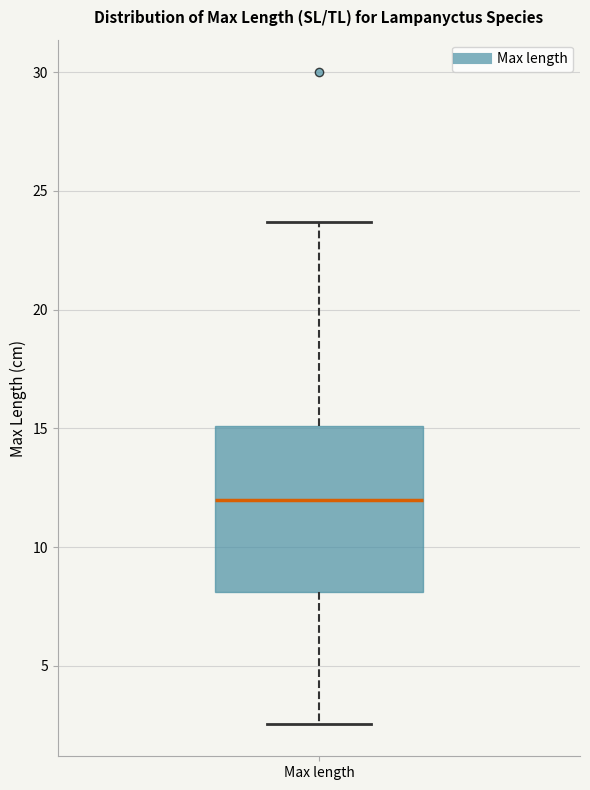

Where does the median line of the box for Max length sit on the y-axis? The values are not printed on the chart, so give them approximately, as read against the axis.

12.0